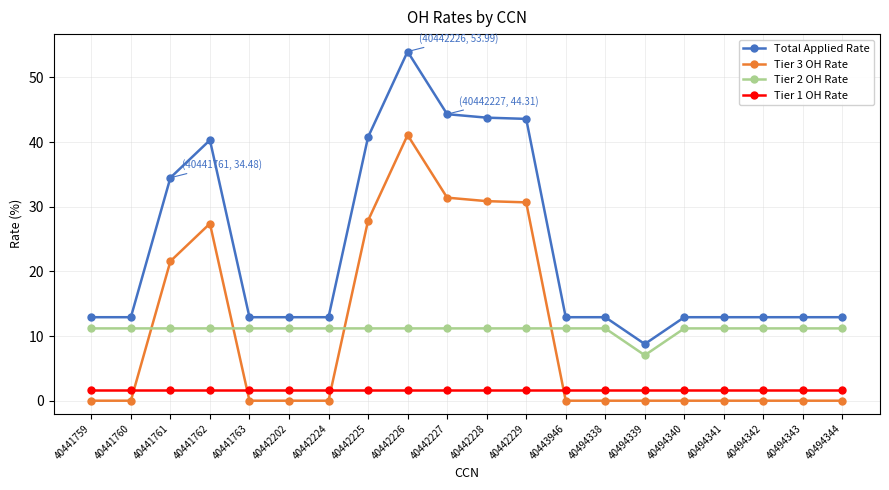

What is the value of the Total Applied Rate point at the 12th from the left?

43.6